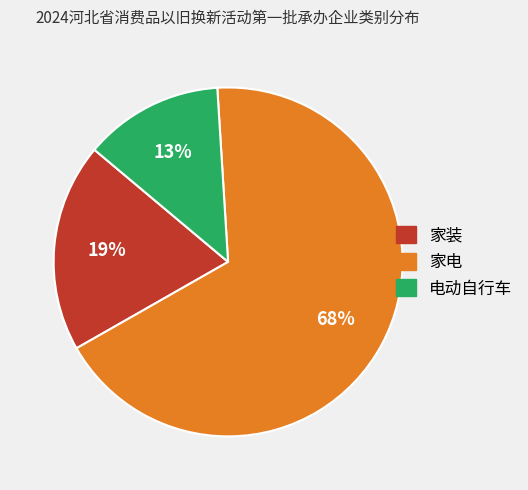

Which slice represents more than half of the pie?

家电